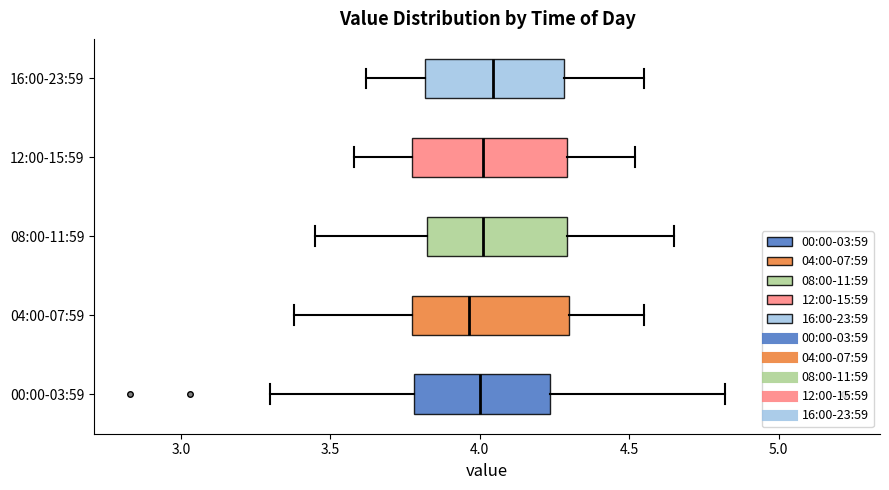

Reading bottom to top, transcribe this box plot: for each box, give where its median line is, the range the box spans, and where its two whiskers end, as read against the x-axis. The values are not printed on the chart, so give them approximately, as read against the axis.

00:00-03:59: median 4.00, box 3.80 to 4.25, whiskers 3.30 to 4.80
04:00-07:59: median 3.95, box 3.75 to 4.30, whiskers 3.40 to 4.55
08:00-11:59: median 4.00, box 3.80 to 4.30, whiskers 3.45 to 4.65
12:00-15:59: median 4.00, box 3.75 to 4.30, whiskers 3.60 to 4.50
16:00-23:59: median 4.05, box 3.80 to 4.30, whiskers 3.60 to 4.55